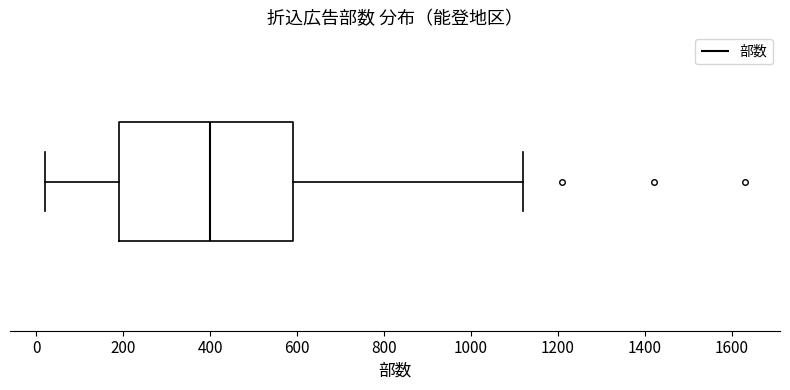

Read this box plot against the x-axis: the position of the median line, the range covered by the box, and the ends of both whiskers. The values are not printed on the chart, so give them approximately, as read against the axis.

median 400, box 200 to 600, whiskers 20 to 1120